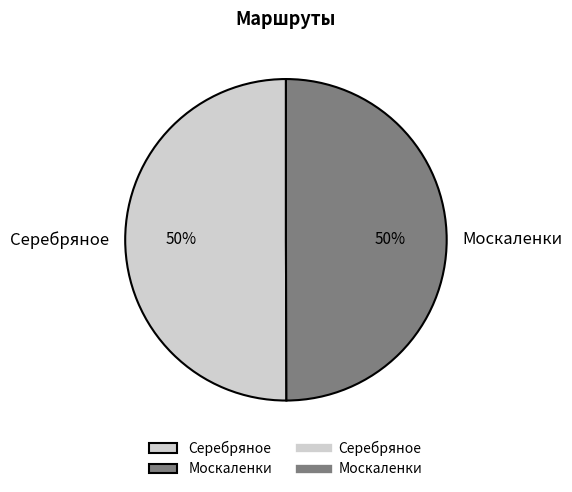

To the nearest percent, what is the average slice percentage?

50%